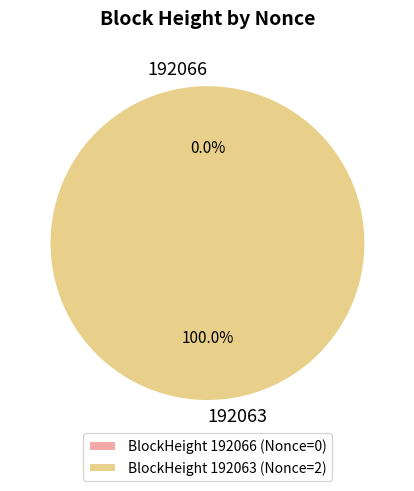

The 192066 slice represents 0% of the pie. True or false?

True